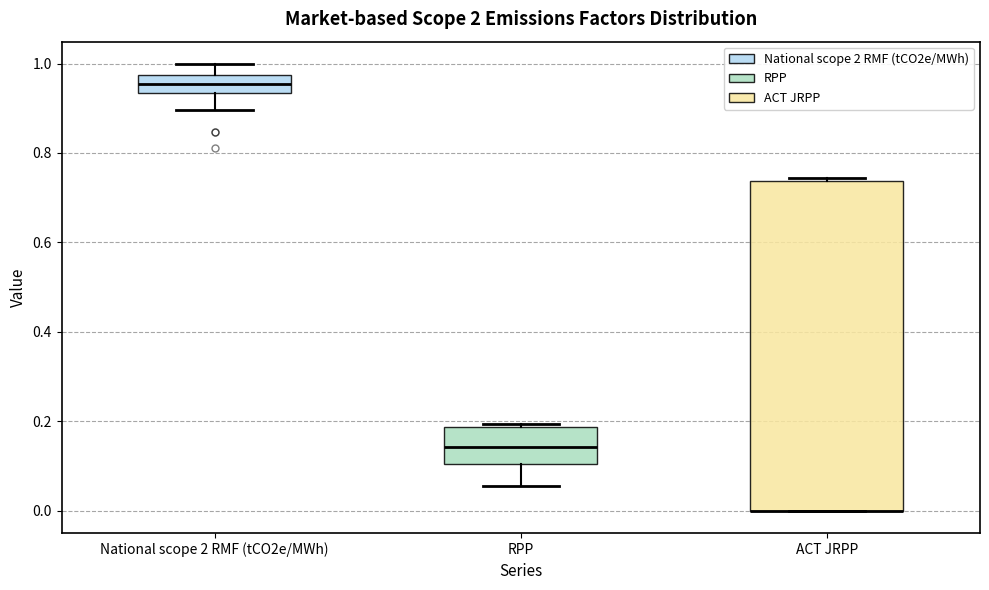

Comparing the boxes themselves (not the whiskers), which one is the tallest?

ACT JRPP